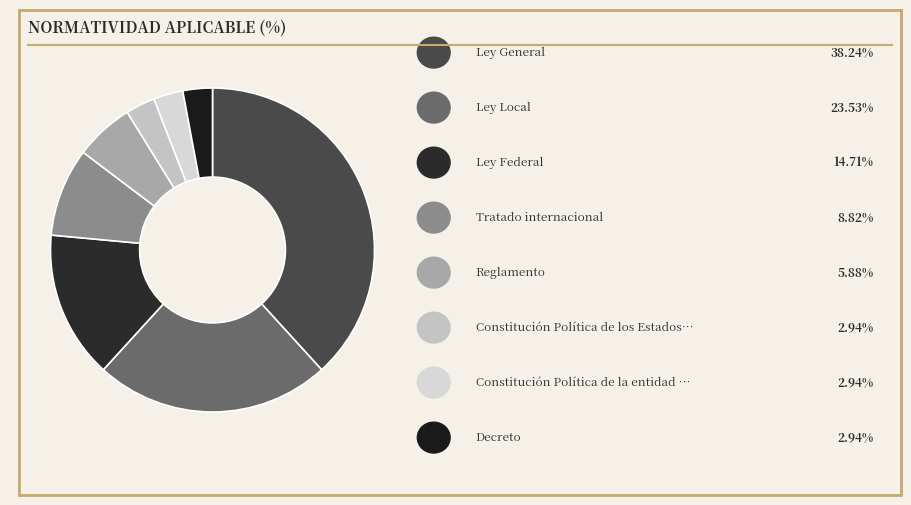

Which slice is the smallest?

Constitución Política de los Estados Unidos Mexicanos